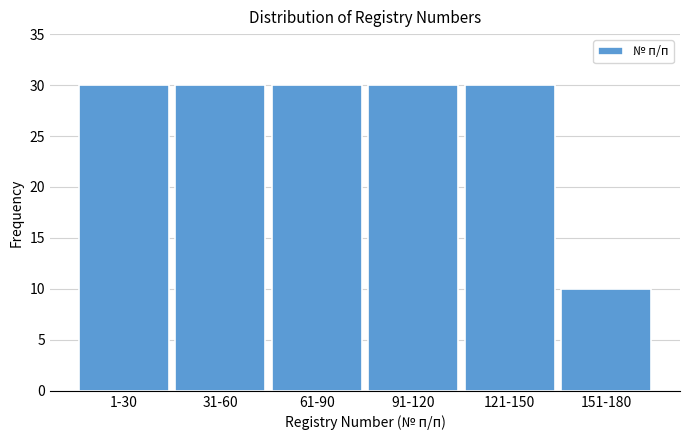

Reading left to right, transcribe all the data shown in this chart.

1-30=30	31-60=30	61-90=30	91-120=30	121-150=30	151-180=10